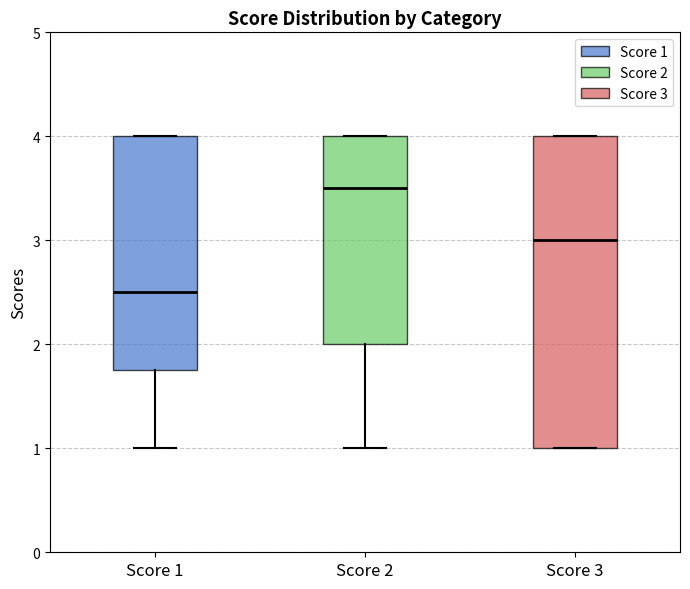

Reading left to right, transcribe this box plot: for each box, give where its median line is, the range the box spans, and where its two whiskers end, as read against the y-axis. The values are not printed on the chart, so give them approximately, as read against the axis.

Score 1: median 2.5, box 1.8 to 4.0, whiskers 1.0 to 4.0
Score 2: median 3.5, box 2.0 to 4.0, whiskers 1.0 to 4.0
Score 3: median 3.0, box 1.0 to 4.0, whiskers 1.0 to 4.0